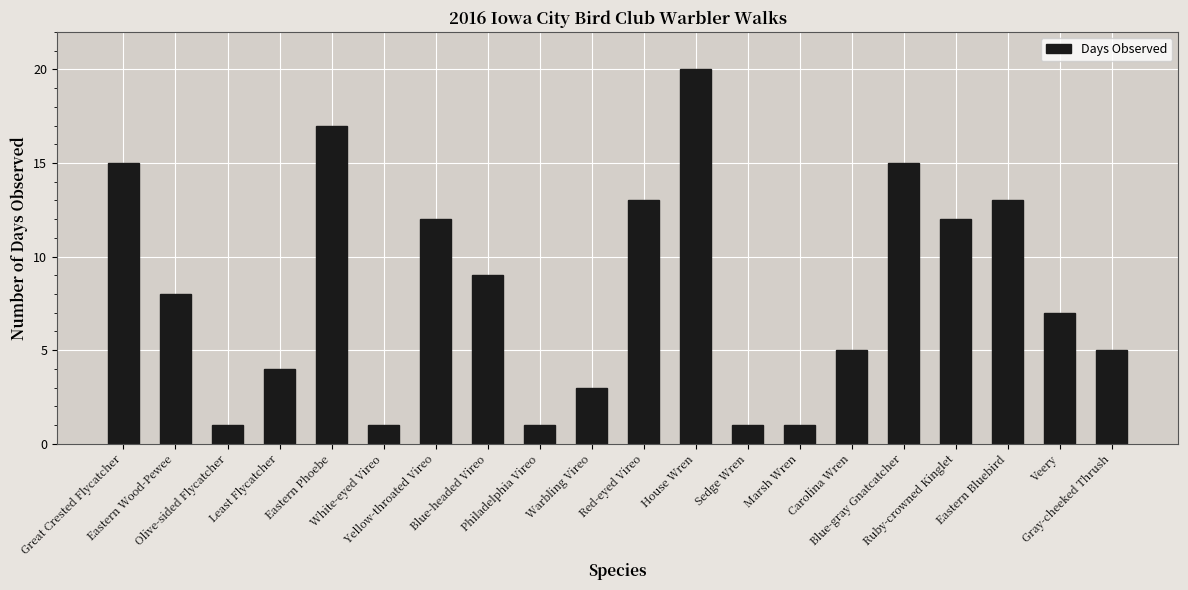

At which label is the value closest to 10?

Blue-headed Vireo